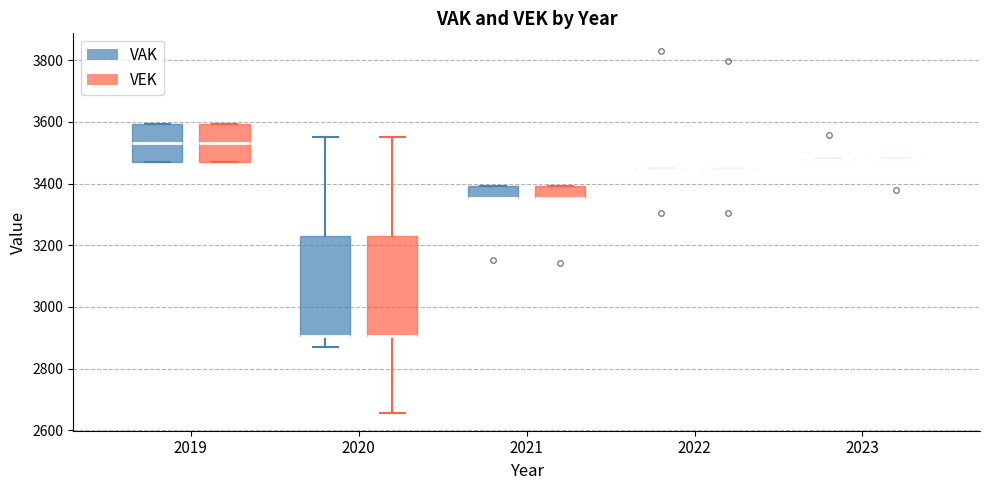

Reading left to right, read every box against the y-axis: the position of its median line, the range the box covers, and the ends of its whiskers. The values are not printed on the chart, so give them approximately, as read against the axis.

2019 (VAK): median 3540, box 3460 to 3600, whiskers 3460 to 3600
2019 (VEK): median 3540, box 3460 to 3600, whiskers 3460 to 3600
2020 (VAK): median 2900 (drawn on the box's lower edge), box 2900 to 3220, whiskers 2880 to 3560
2020 (VEK): median 2900 (drawn on the box's lower edge), box 2900 to 3220, whiskers 2660 to 3560
2021 (VAK): median 3360 (drawn on the box's lower edge), box 3360 to 3400, whiskers 3360 to 3400
2021 (VEK): median 3360 (drawn on the box's lower edge), box 3360 to 3400, whiskers 3360 to 3400
2022 (VAK): box collapsed to a line at 3440, whiskers 3440 to 3440
2022 (VEK): box collapsed to a line at 3440, whiskers 3440 to 3440
2023 (VAK): box collapsed to a line at 3480, whiskers 3480 to 3480
2023 (VEK): box collapsed to a line at 3480, whiskers 3480 to 3480